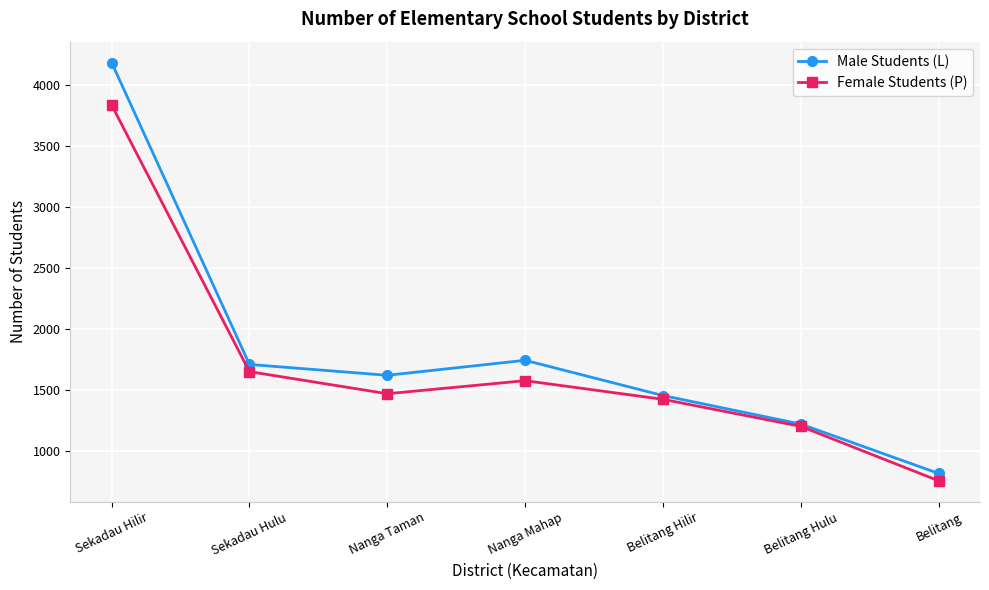

At which category does Male Students (L) reach its first local peak?

Nanga Mahap